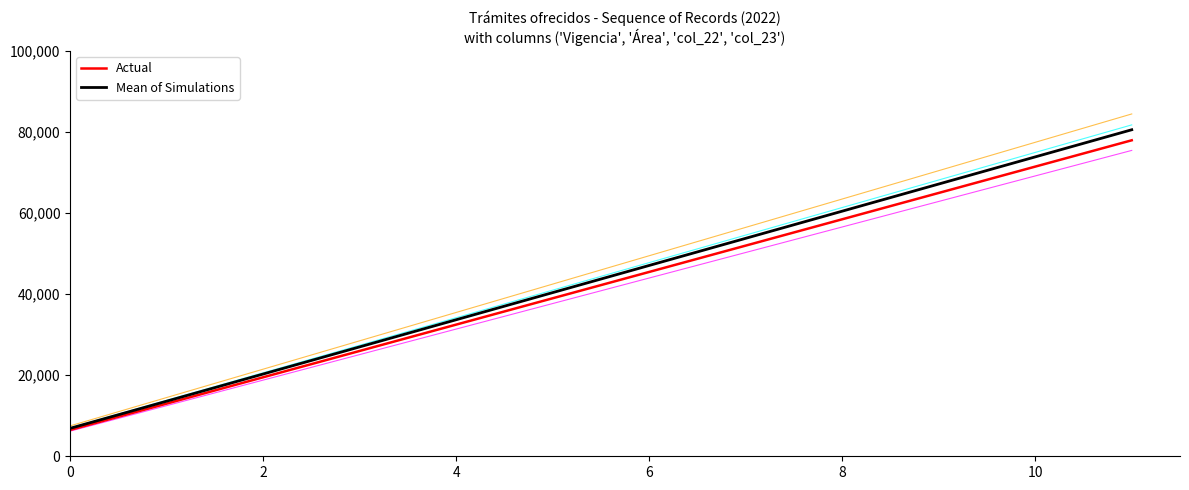

True or false: Mean of Simulations and Actual cross at least once.

False